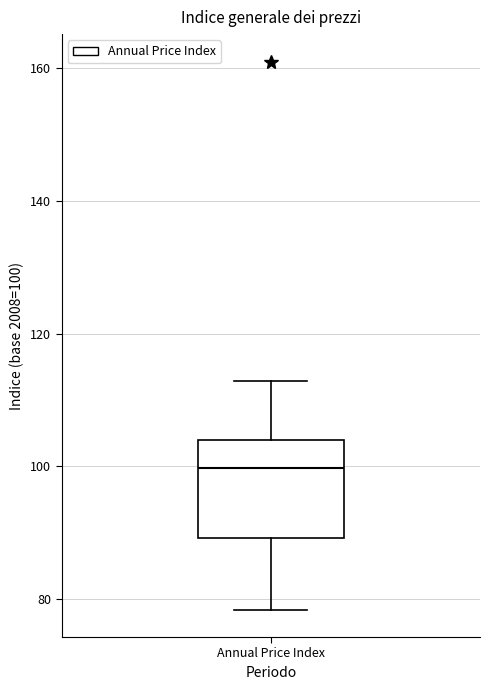

Where does the upper whisker of the box for Annual Price Index end on the y-axis? The values are not printed on the chart, so give them approximately, as read against the axis.

112